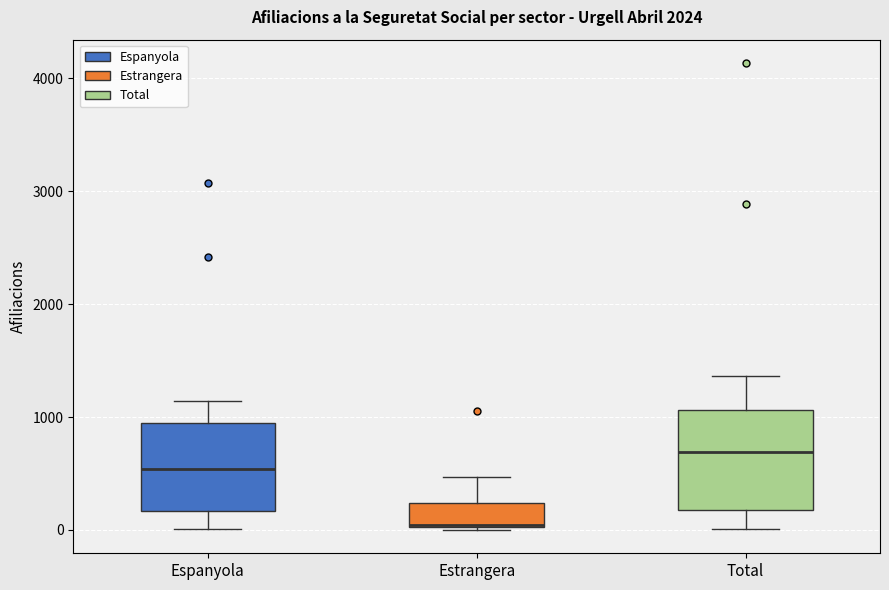

Reading left to right, read every box against the y-axis: the position of its median line, the range the box covers, and the ends of its whiskers. The values are not printed on the chart, so give them approximately, as read against the axis.

Espanyola: median 500, box 200 to 1000, whiskers 0 to 1100
Estrangera: median 0, box 0 to 200, whiskers 0 to 500
Total: median 700, box 200 to 1100, whiskers 0 to 1400